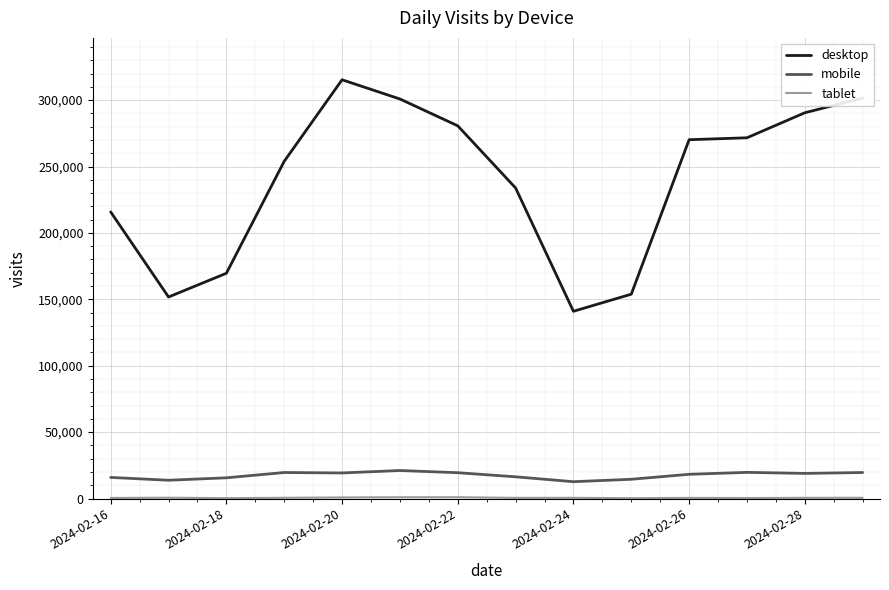

Which series has the largest total across all categories?

desktop